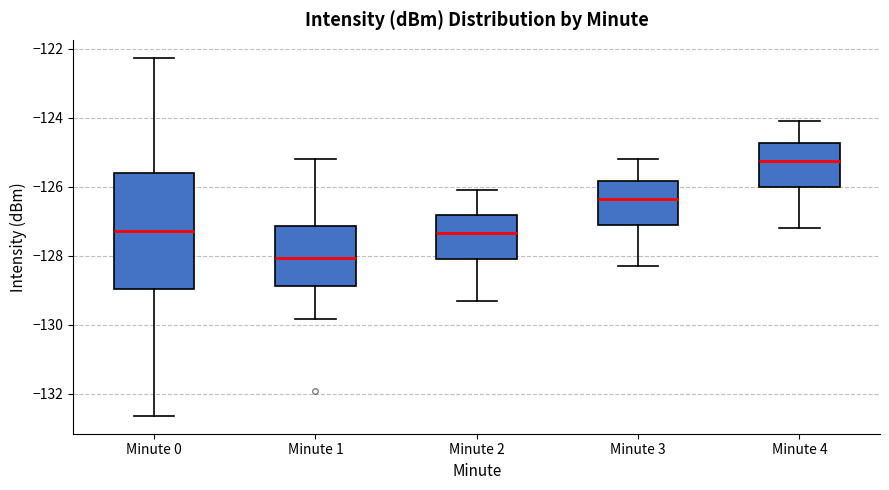

Reading left to right, read every box against the y-axis: the position of its median line, the range the box covers, and the ends of its whiskers. The values are not printed on the chart, so give them approximately, as read against the axis.

Minute 0: median -127.2, box -129.0 to -125.6, whiskers -132.6 to -122.2
Minute 1: median -128.0, box -128.8 to -127.2, whiskers -129.8 to -125.2
Minute 2: median -127.4, box -128.0 to -126.8, whiskers -129.2 to -126.0
Minute 3: median -126.4, box -127.0 to -125.8, whiskers -128.2 to -125.2
Minute 4: median -125.2, box -126.0 to -124.8, whiskers -127.2 to -124.0